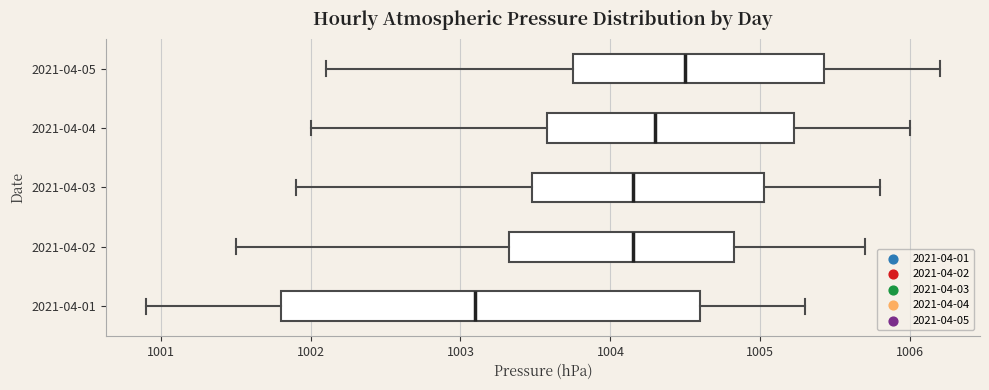

Where does the median line of the box for 2021-04-02 sit on the x-axis? The values are not printed on the chart, so give them approximately, as read against the axis.

1004.2